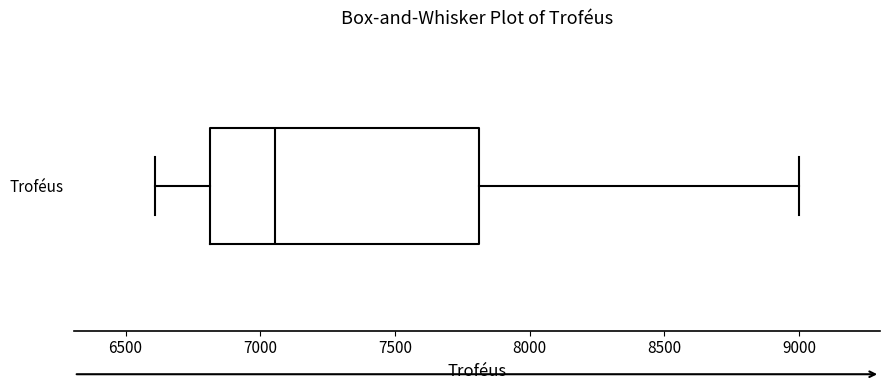

Read this box plot against the x-axis: the position of the median line, the range covered by the box, and the ends of both whiskers. The values are not printed on the chart, so give them approximately, as read against the axis.

median 7050, box 6800 to 7800, whiskers 6600 to 9000